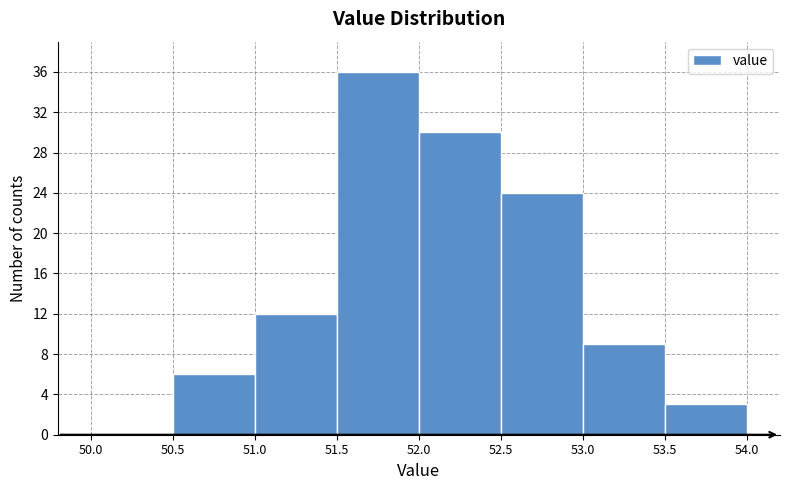

How tall is the bar that spans 52.5 to 53.0 on the x-axis? The values are not printed on the chart, so give them approximately, as read against the axis.

24